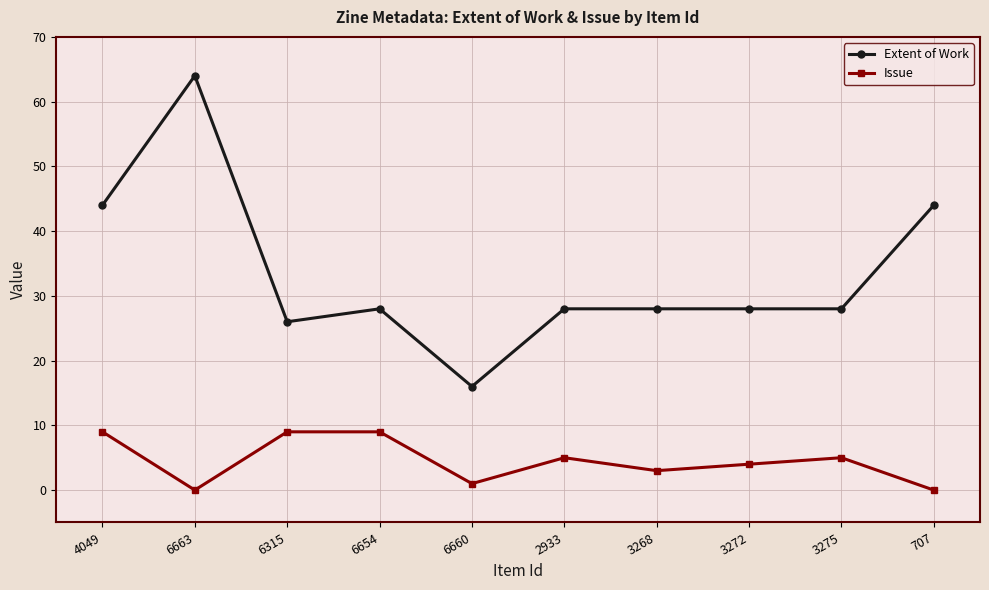

What is the spread (max minus min) of values at 2933?

23